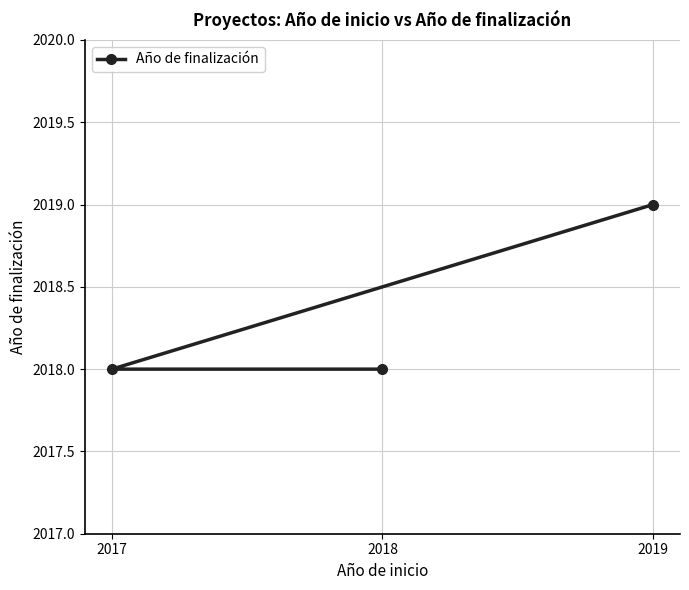

Which label corresponds to the smallest value in the chart?

2018